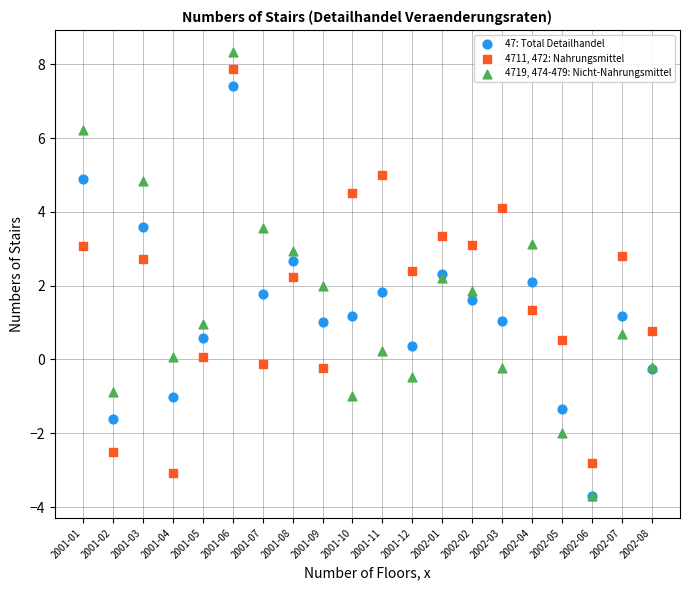

What are all the series names shown in the legend?

47: Total Detailhandel, 4711, 472: Nahrungsmittel, 4719, 474-479: Nicht-Nahrungsmittel